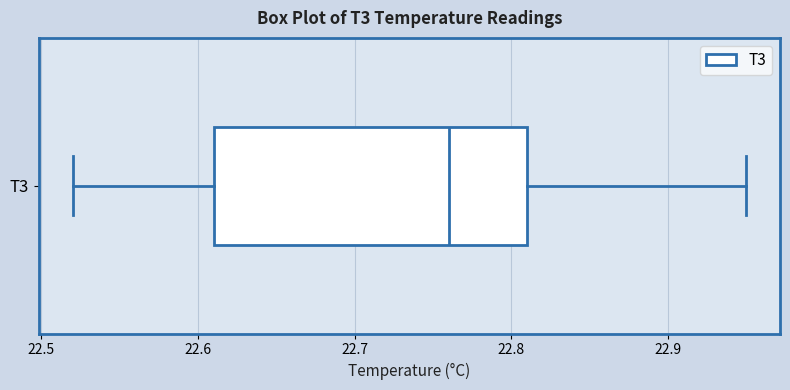

Read this box plot against the x-axis: the position of the median line, the range covered by the box, and the ends of both whiskers. The values are not printed on the chart, so give them approximately, as read against the axis.

median 22.76, box 22.61 to 22.81, whiskers 22.52 to 22.95